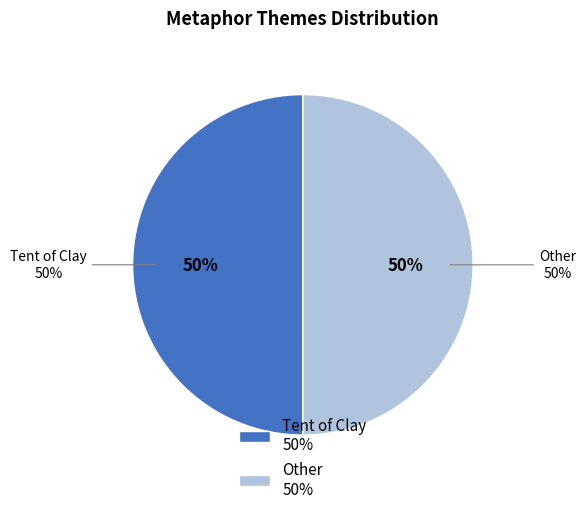

Count the number of slices in the pie.

2